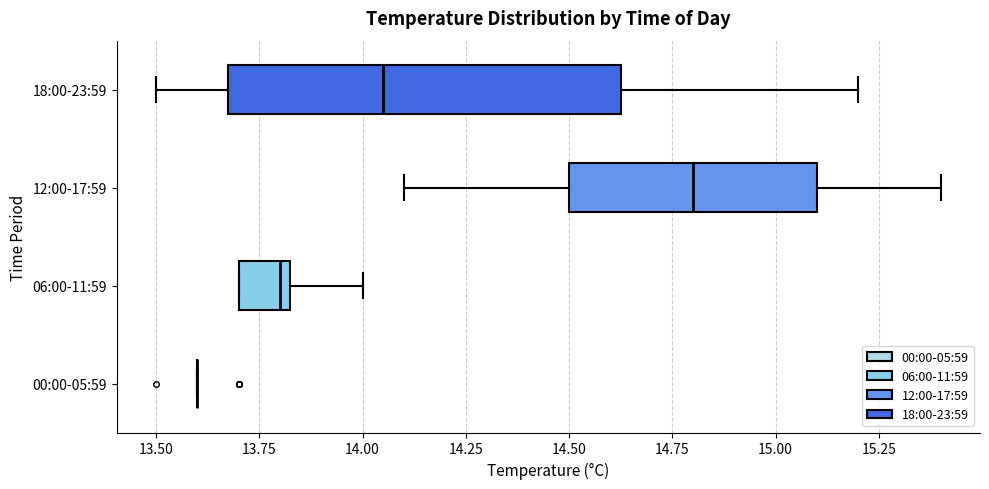

Comparing the boxes themselves (not the whiskers), which one is the widest?

18:00-23:59